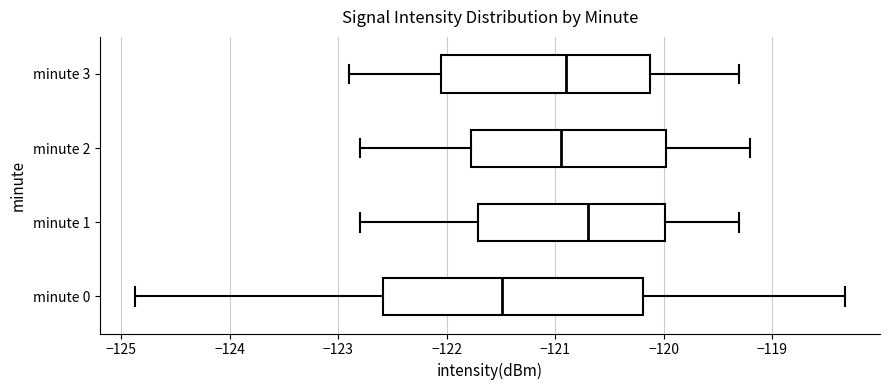

Comparing the boxes themselves (not the whiskers), which one is the widest?

minute 0